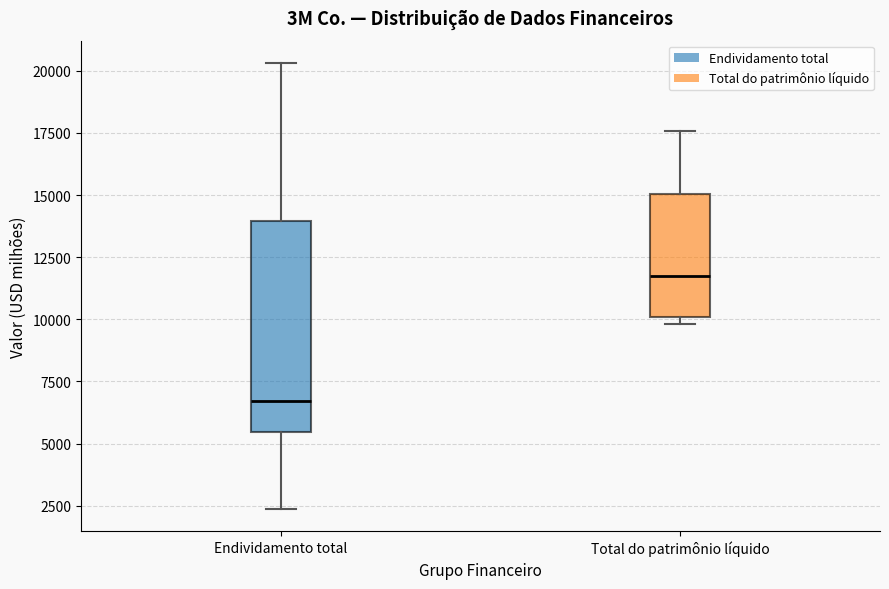

Which box is the tallest, from its lower edge to its upper edge?

Endividamento total